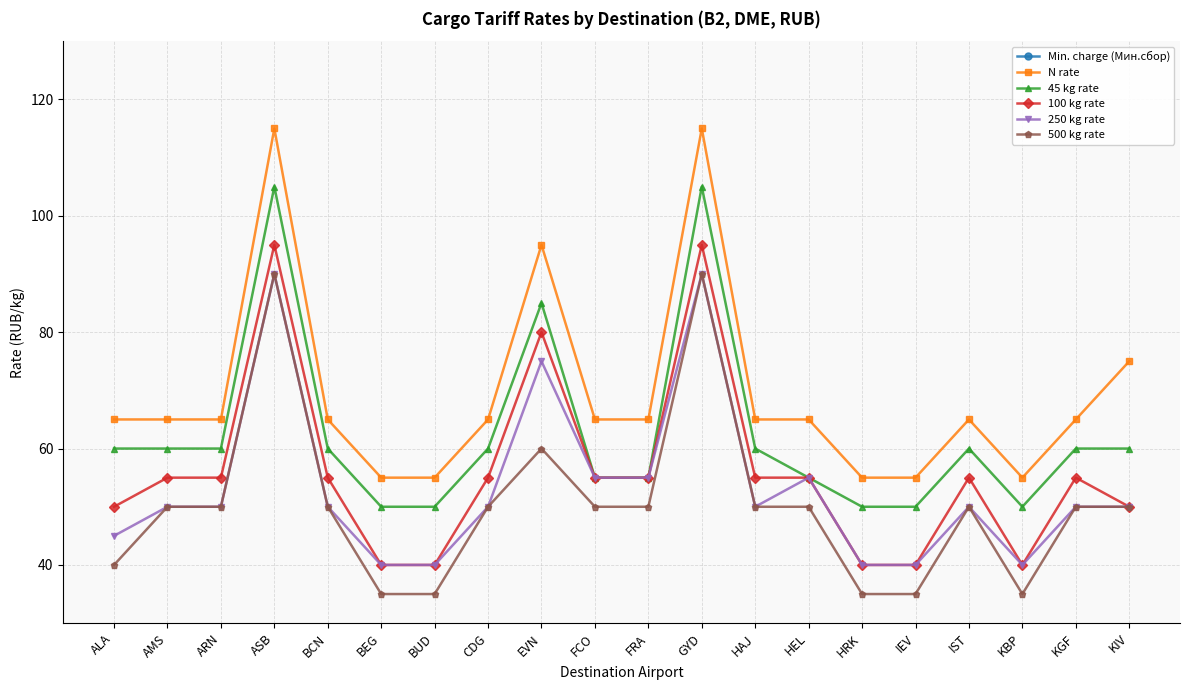

At which category is the sum across all series the highest?

ASB